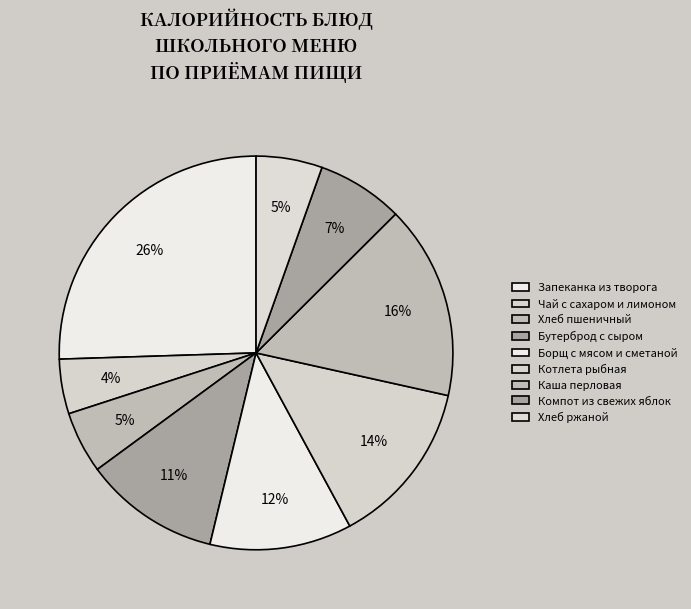

Which slice is the largest?

Запеканка из творога